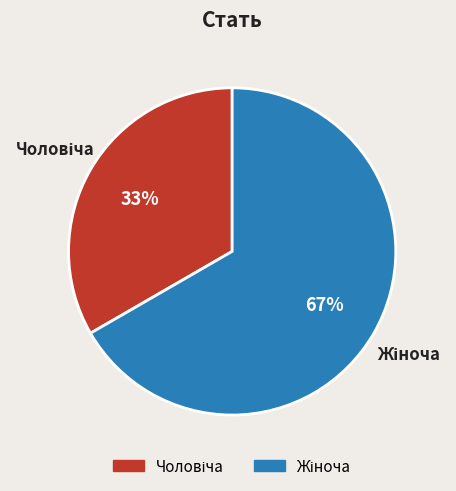

Is there a majority slice in this chart?

Yes